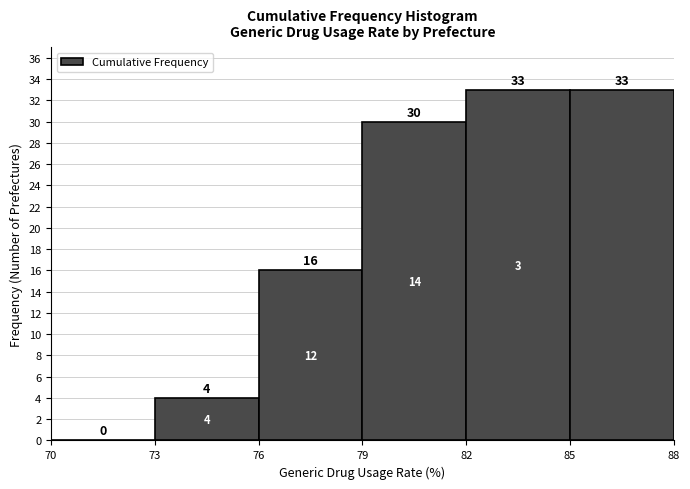

Reading left to right, list every bar in this chart as the range it spans on the x-axis followed by its height.

70 to 73: 0
73 to 76: 4
76 to 79: 16
79 to 82: 30
82 to 85: 33
85 to 88: 33